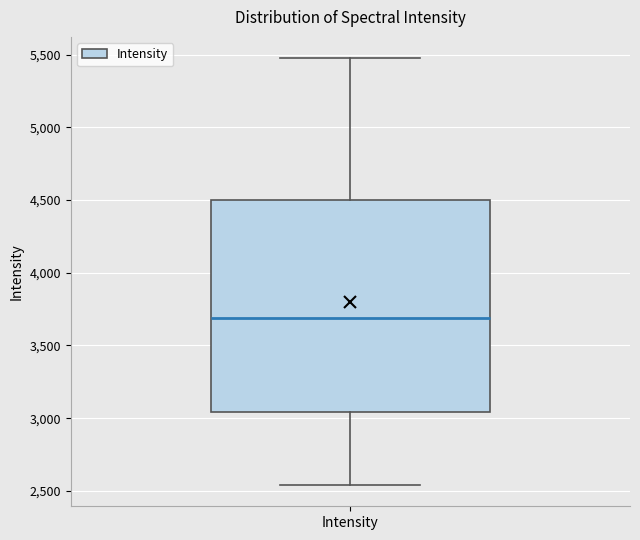

Where does the lower whisker of the box for Intensity end on the y-axis? The values are not printed on the chart, so give them approximately, as read against the axis.

2550